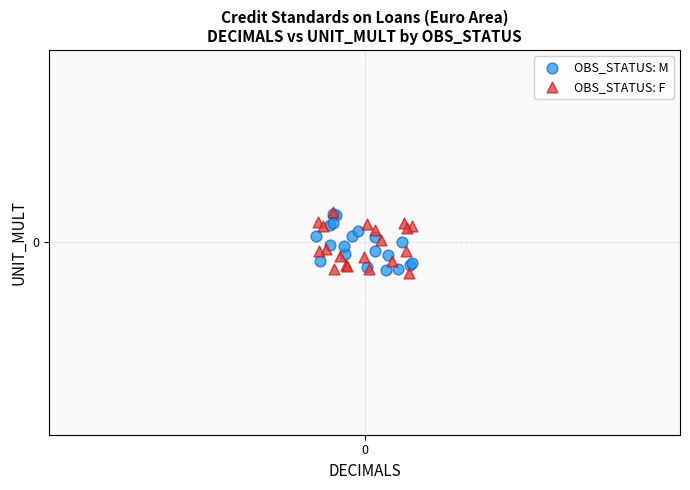

What are all the series names shown in the legend?

OBS_STATUS: M, OBS_STATUS: F